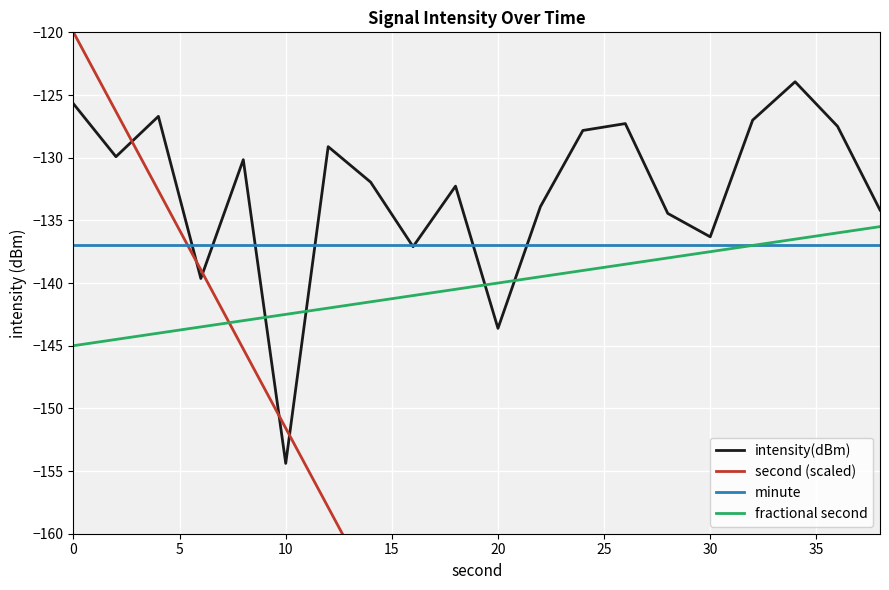

What is the spread (max minus min) of values at 0?

25.0